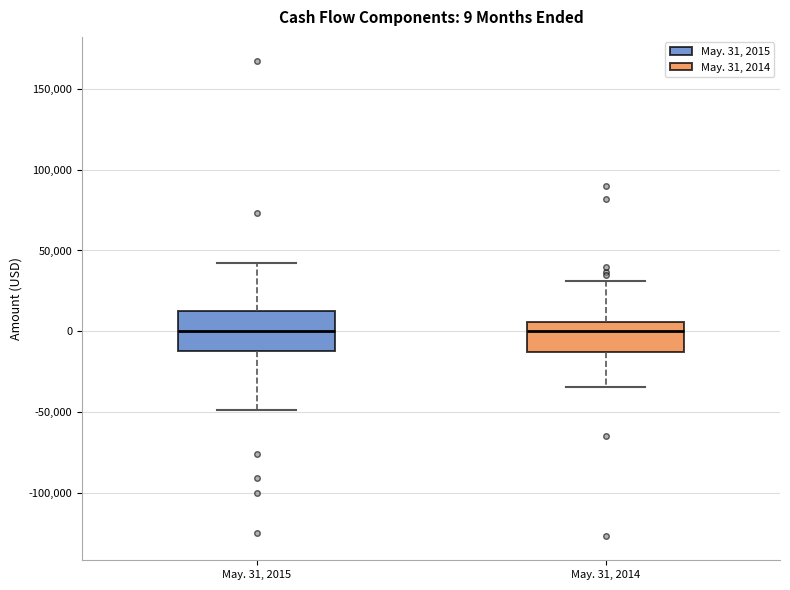

Which box is the tallest, from its lower edge to its upper edge?

May. 31, 2015